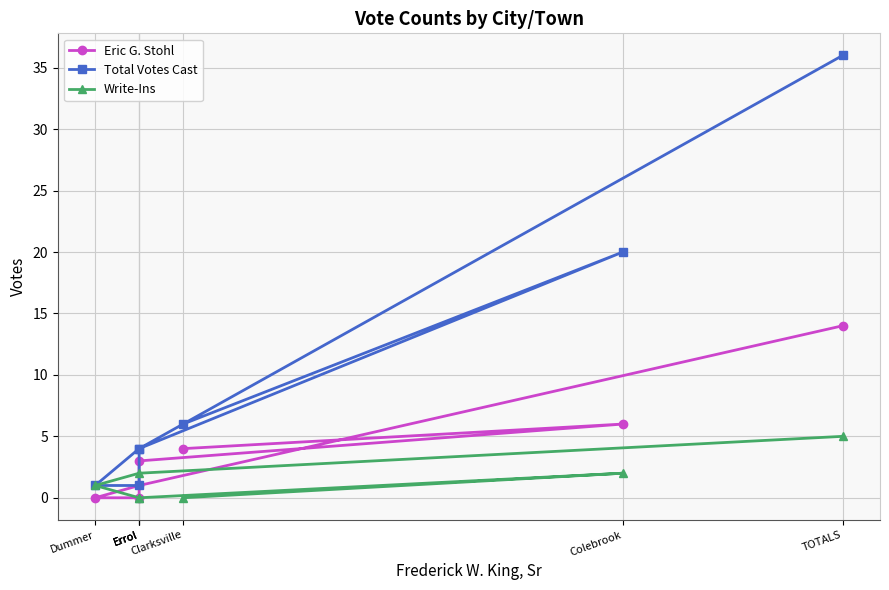

Which series has the largest total across all categories?

Total Votes Cast